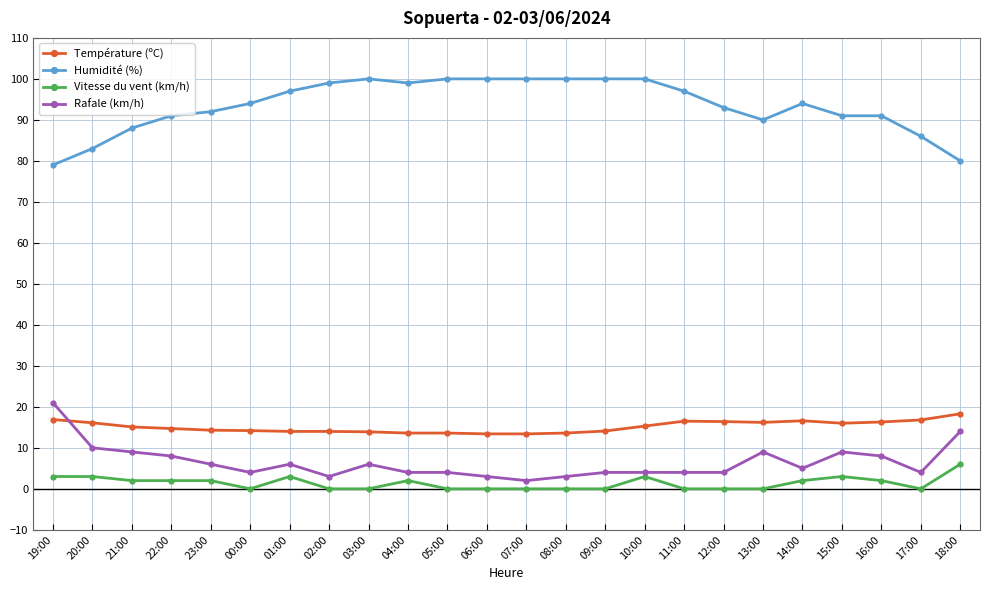

Is it true that Humidité (%) equals 28.9 at 20:00?

False